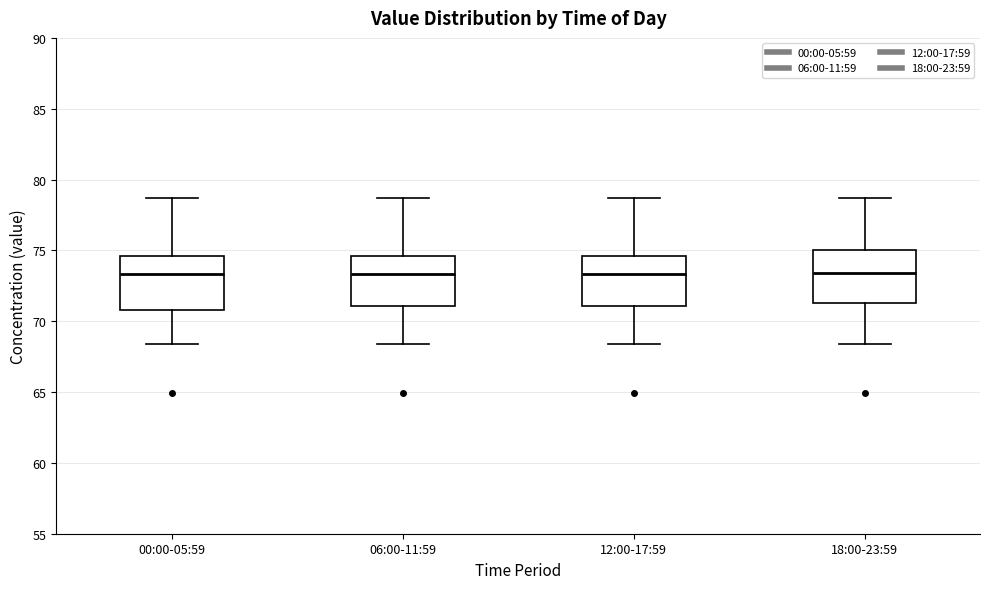

Reading left to right, read every box against the y-axis: the position of its median line, the range the box covers, and the ends of its whiskers. The values are not printed on the chart, so give them approximately, as read against the axis.

00:00-05:59: median 73.5, box 71.0 to 74.5, whiskers 68.5 to 78.5
06:00-11:59: median 73.5, box 71.0 to 74.5, whiskers 68.5 to 78.5
12:00-17:59: median 73.5, box 71.0 to 74.5, whiskers 68.5 to 78.5
18:00-23:59: median 73.5, box 71.5 to 75.0, whiskers 68.5 to 78.5